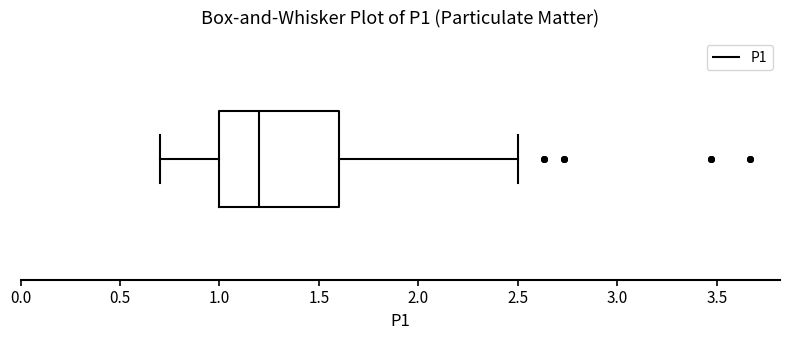

Read this box plot against the x-axis: the position of the median line, the range covered by the box, and the ends of both whiskers. The values are not printed on the chart, so give them approximately, as read against the axis.

median 1.2, box 1.0 to 1.6, whiskers 0.7 to 2.5